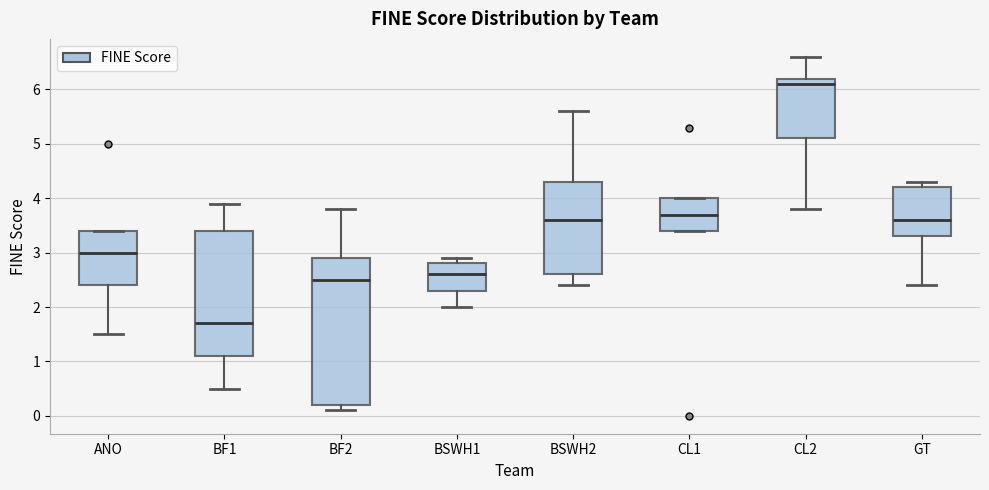

Which box is the tallest, from its lower edge to its upper edge?

BF2